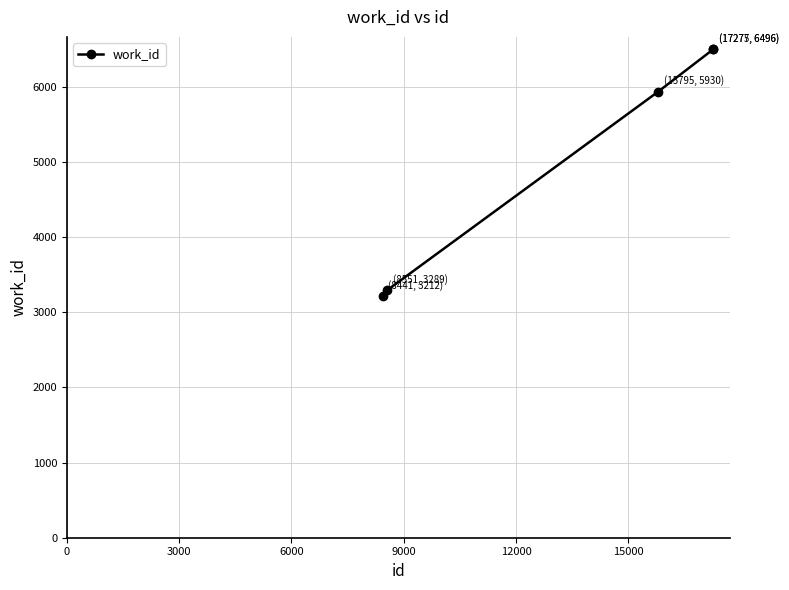

What is the average value?

5085